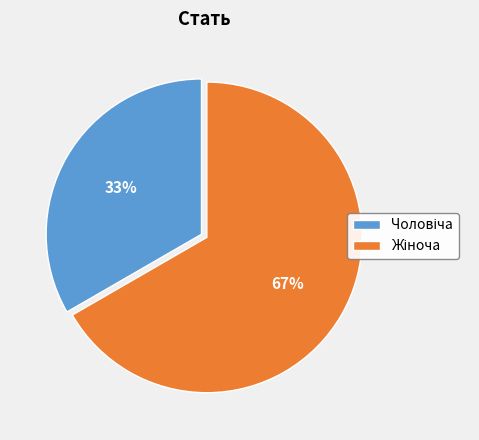

To the nearest percent, what is the average slice percentage?

50%